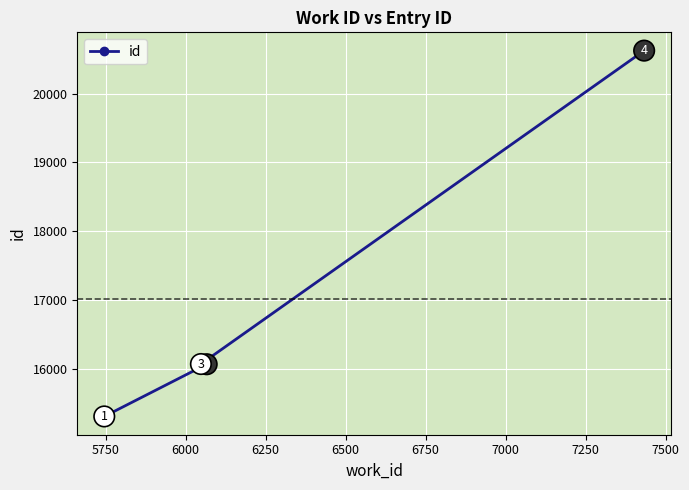

What is the smallest value displayed?

15305